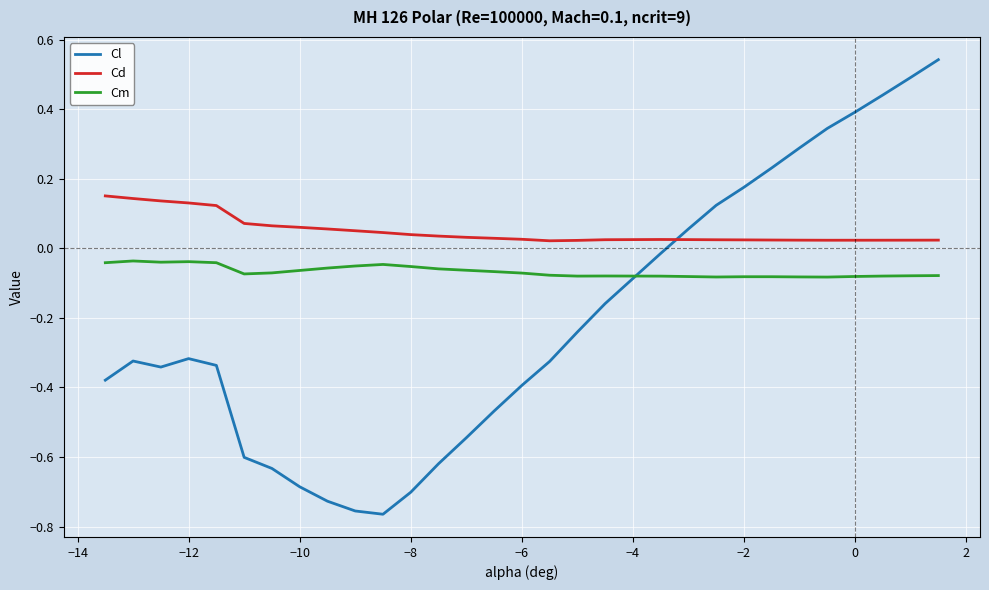

What is the difference between the maximum and minimum values in the Cl series?

1.3